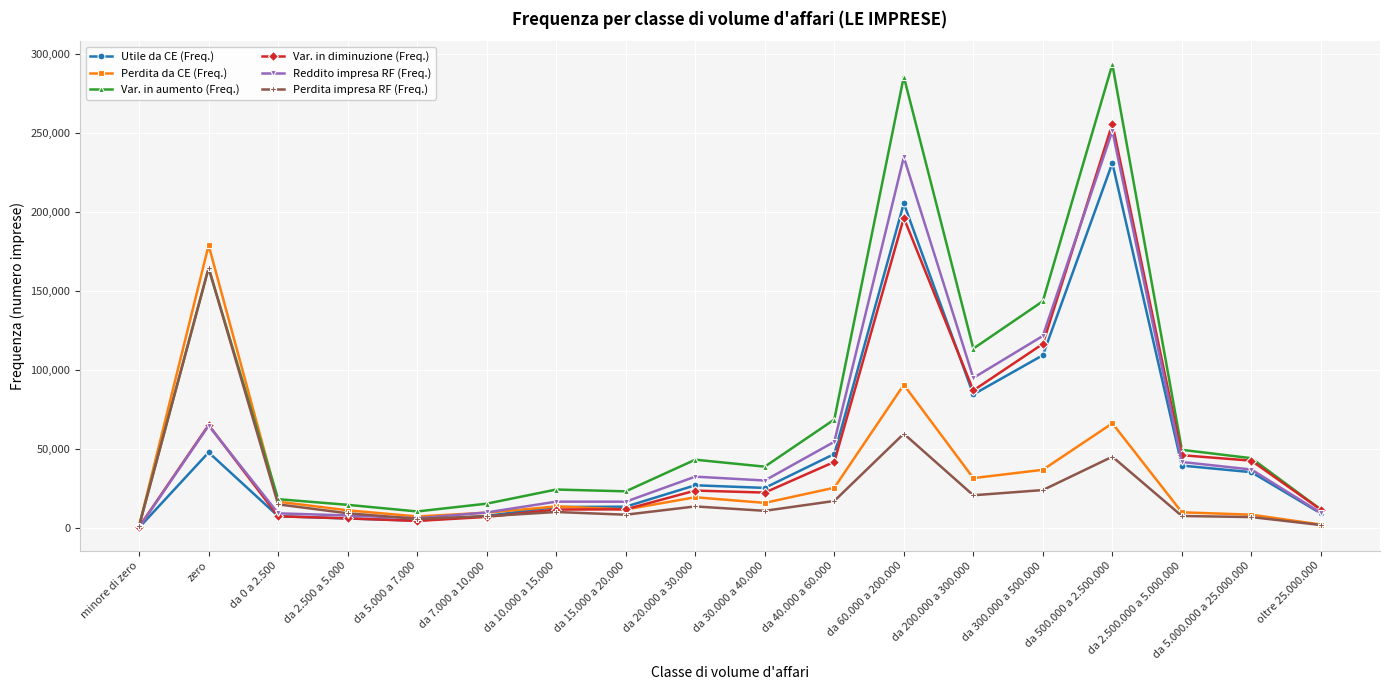

What value does the Perdita da CE (Freq.) series have at da 5.000.000 a 25.000.000, to the nearest 10?

8570